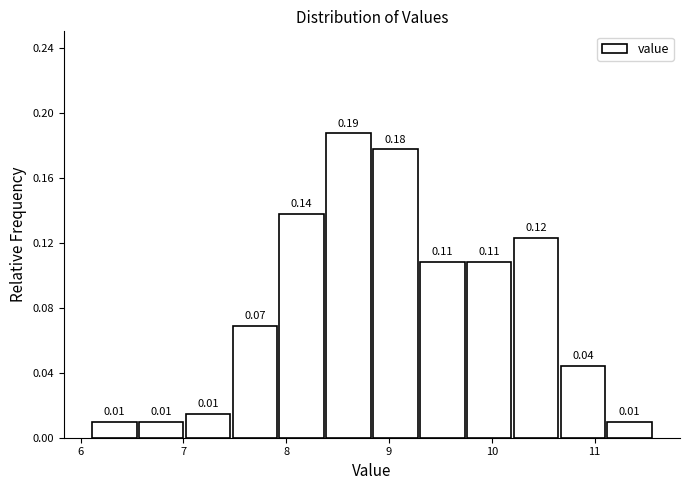

Over which range of the x-axis is the bar tallest?

8.4 to 8.8